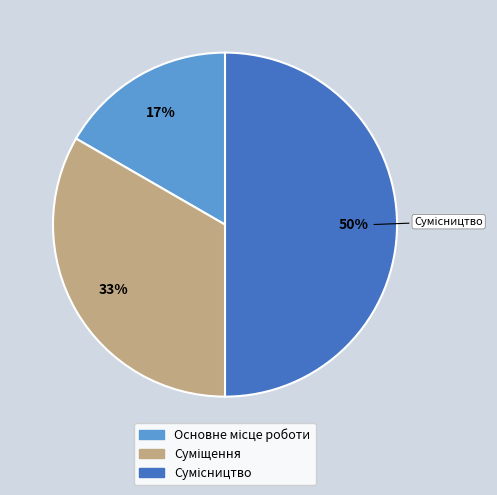

To the nearest percent, what is the average slice percentage?

33%